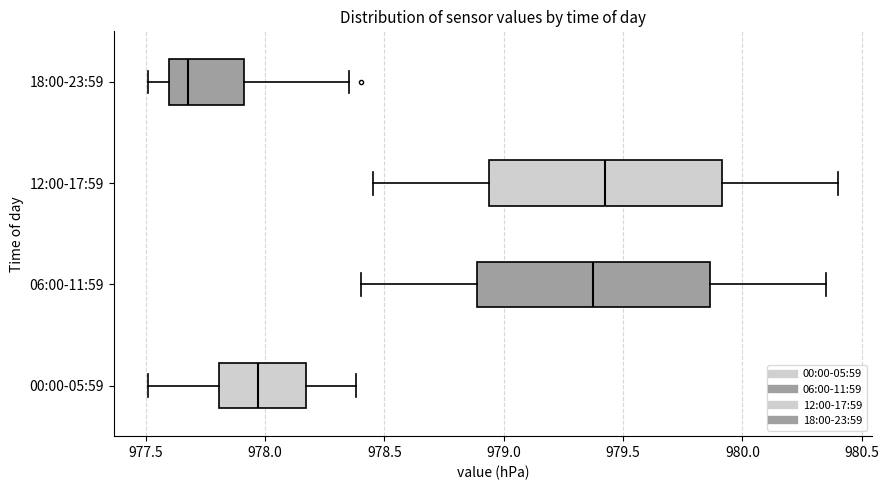

Reading bottom to top, read every box against the x-axis: the position of its median line, the range the box covers, and the ends of its whiskers. The values are not printed on the chart, so give them approximately, as read against the axis.

00:00-05:59: median 977.95, box 977.80 to 978.15, whiskers 977.50 to 978.40
06:00-11:59: median 979.40, box 978.90 to 979.85, whiskers 978.40 to 980.35
12:00-17:59: median 979.45, box 978.95 to 979.90, whiskers 978.45 to 980.40
18:00-23:59: median 977.70, box 977.60 to 977.90, whiskers 977.50 to 978.35